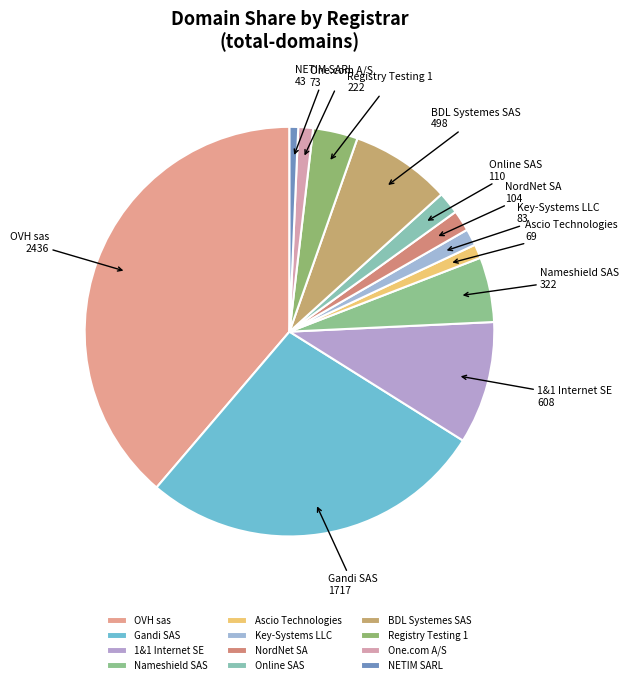

Is the sum of NETIM SARL and Key-Systems LLC greater than half?

No